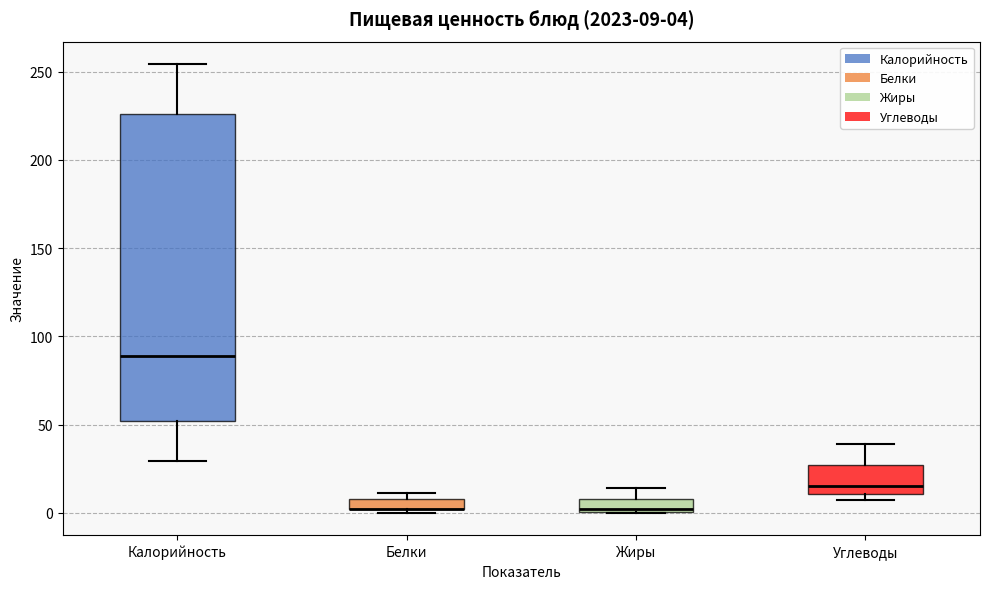

Comparing the boxes themselves (not the whiskers), which one is the tallest?

Калорийность